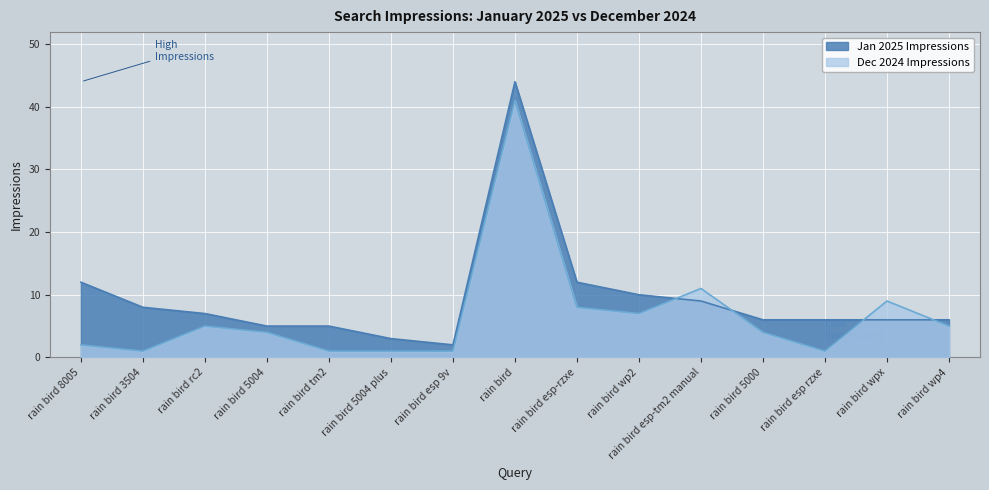

Where do Dec 2024 Impressions and Jan 2025 Impressions first cross each other?

rain bird wp2 and rain bird esp-tm2 manual